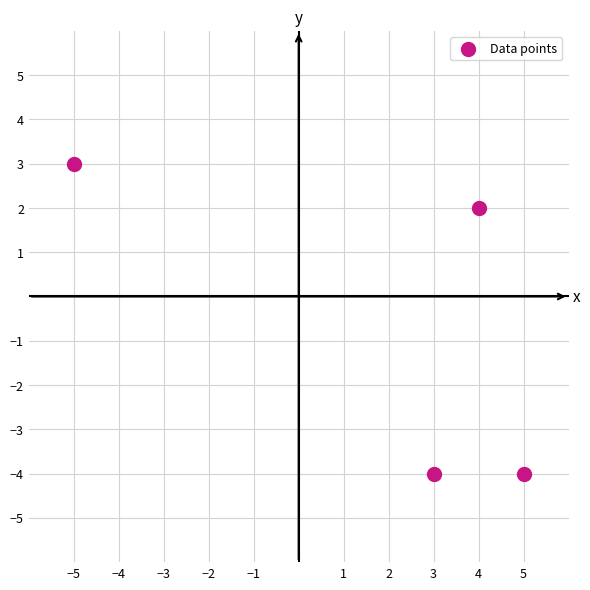

What is the range of Y values (max minus min)?

7